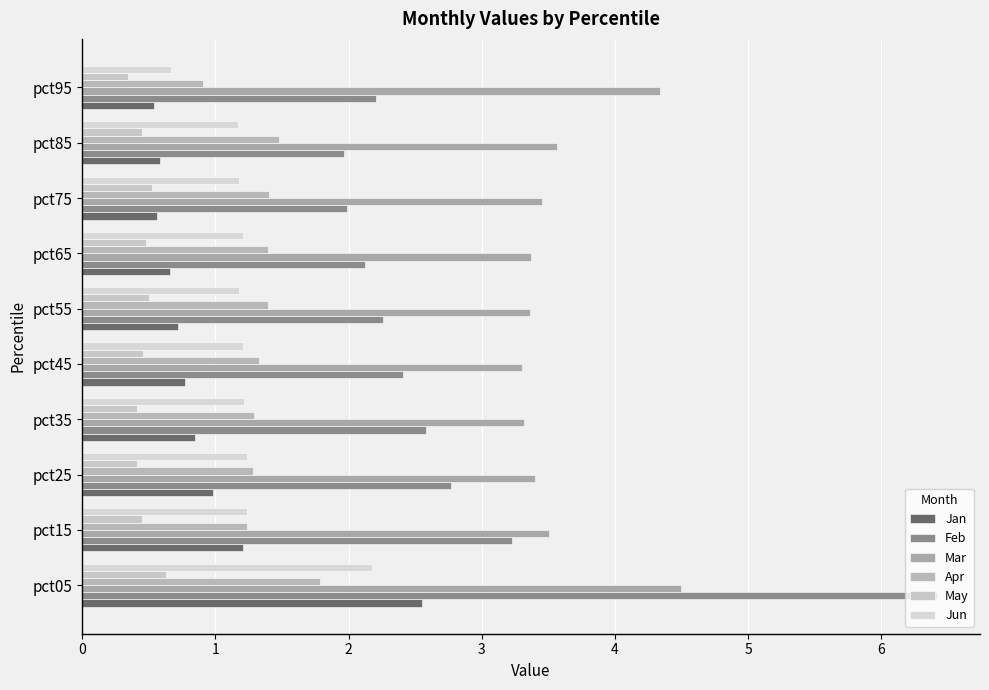

How many values in the Jun series are below 1?

1